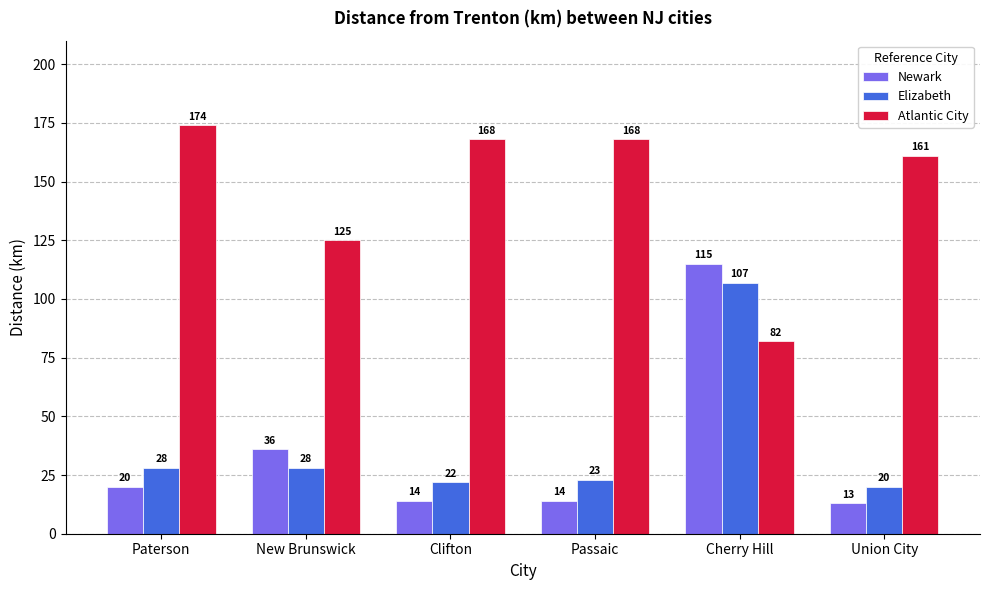

Which category has the lowest value across all series?

Union City